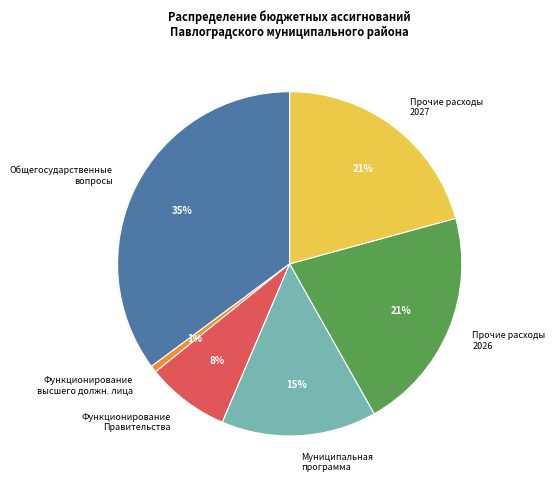

Between Прочие расходы 2026 and Общегосударственные вопросы, which is larger?

Общегосударственные вопросы